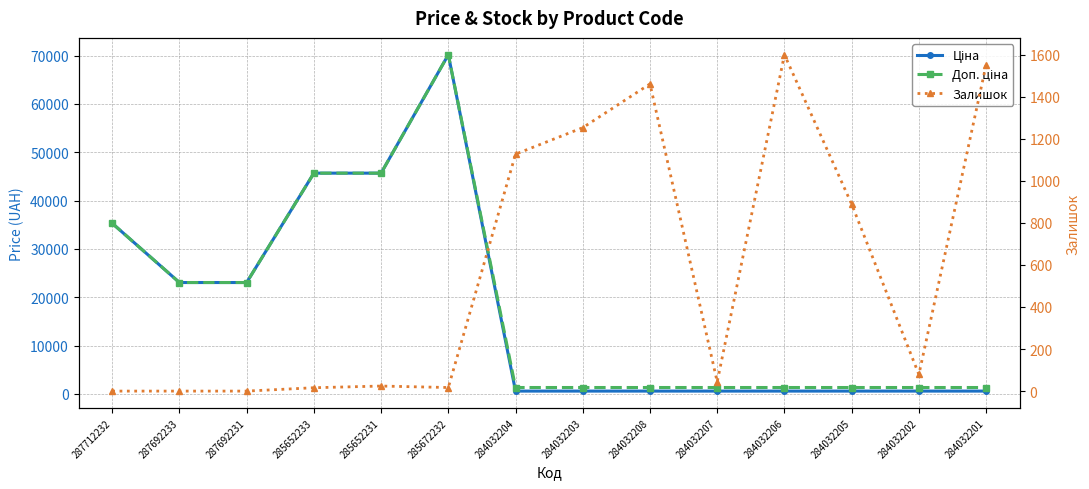

What is the label of the 13th point from the left?

284032202